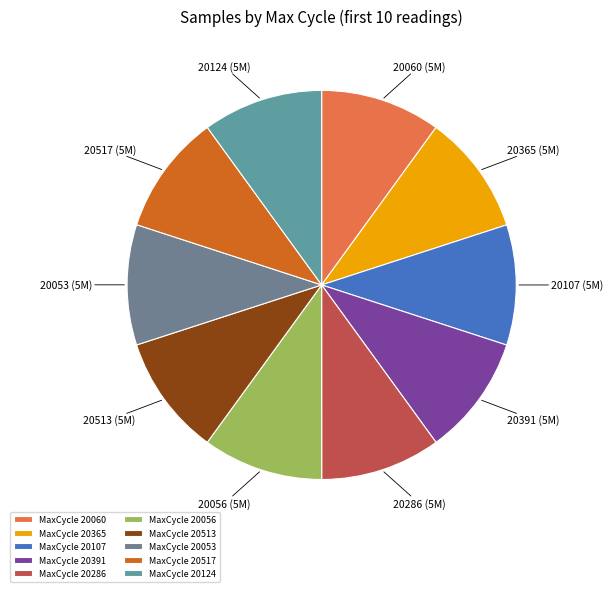

Count the number of slices in the pie.

10